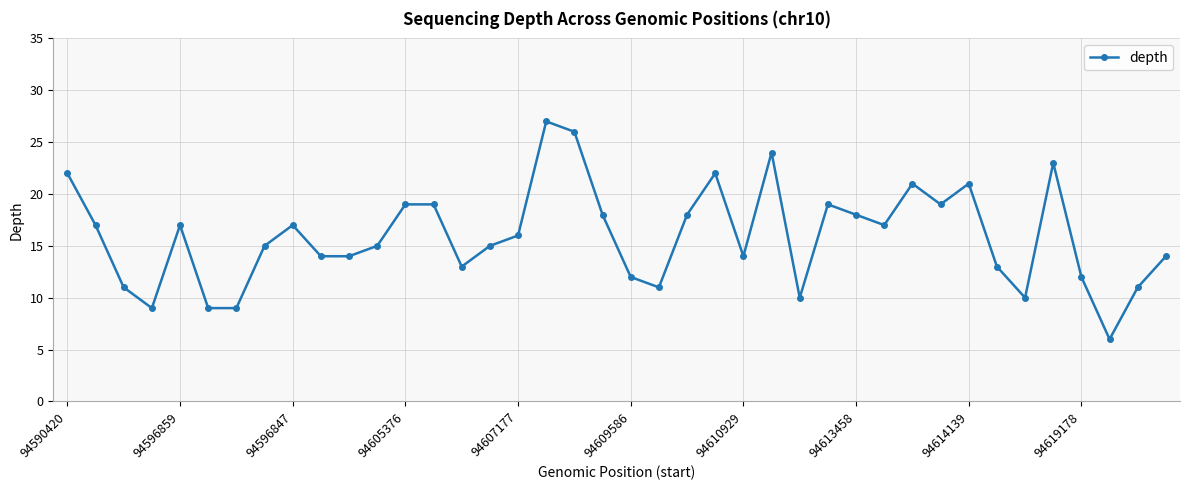

What is the sum of all values?

637